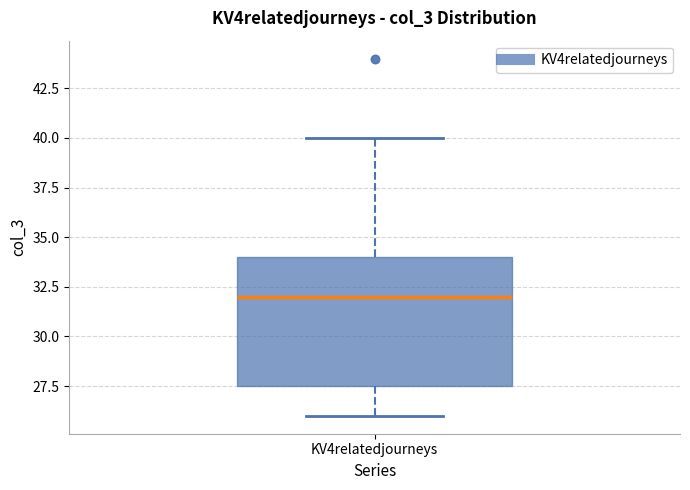

Where does the upper whisker of the box for KV4relatedjourneys end on the y-axis? The values are not printed on the chart, so give them approximately, as read against the axis.

40.0